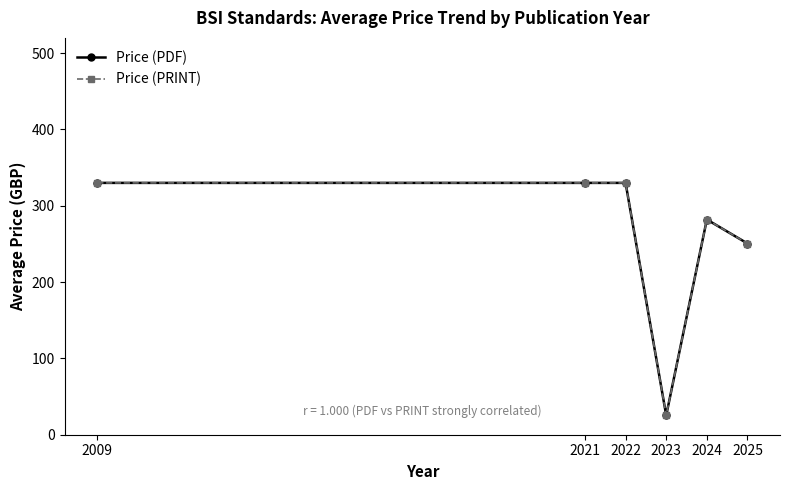

Is this an area chart (filled region under the line)?

No